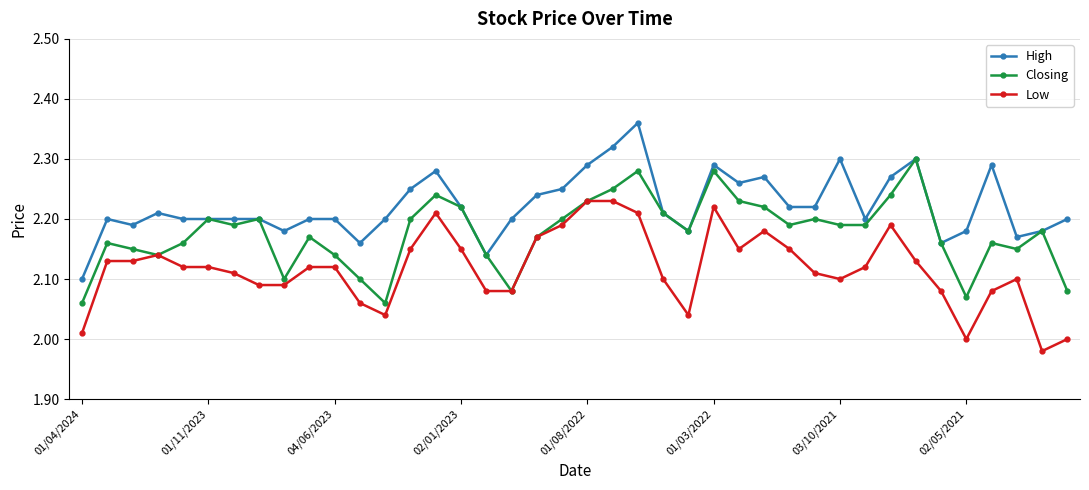

True or false: Low has more than 1 interior local peaks.

True